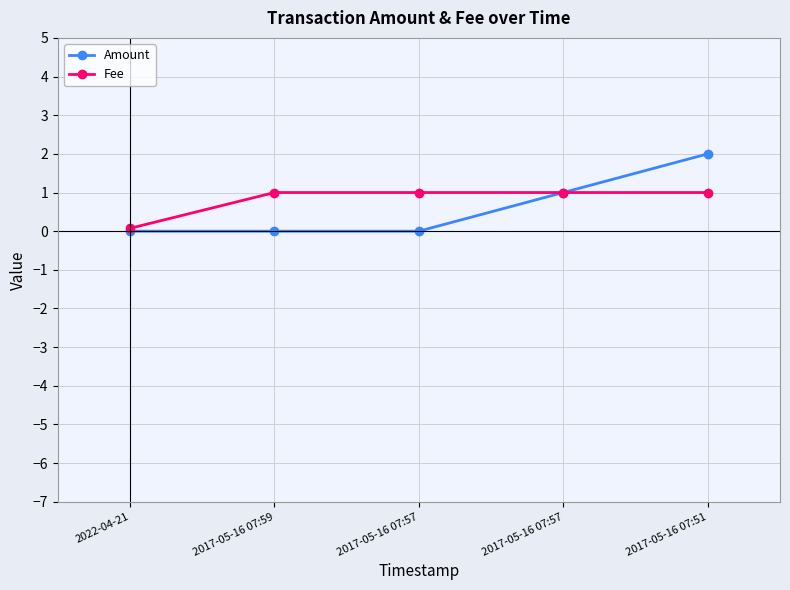

Which series changed the most between 2022-04-21 and 2017-05-16 07:57?

Fee